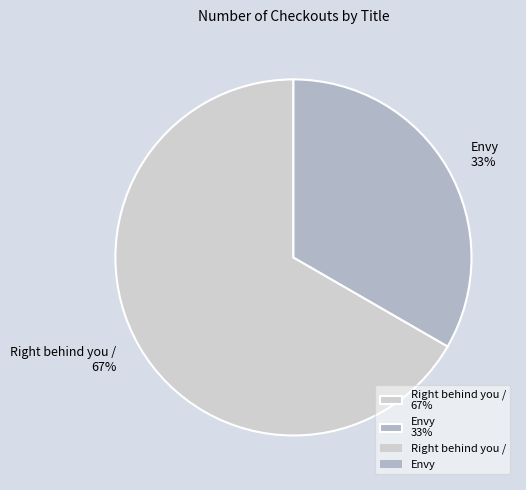

To the nearest percent, what is the average slice percentage?

50%